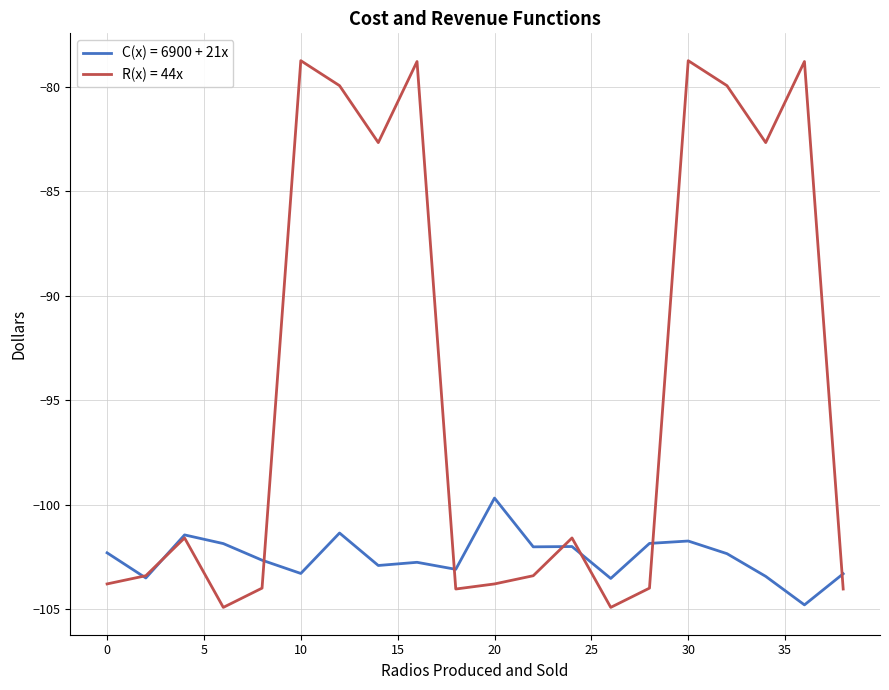

What is the greatest value displayed?

-78.8